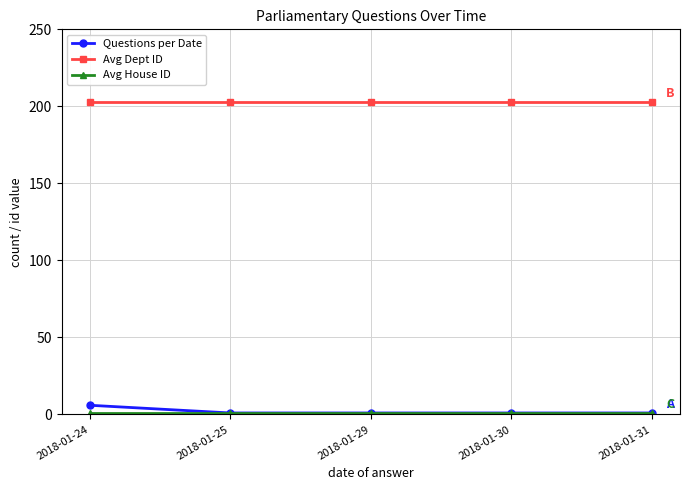

Which series has the largest total across all categories?

Avg Dept ID